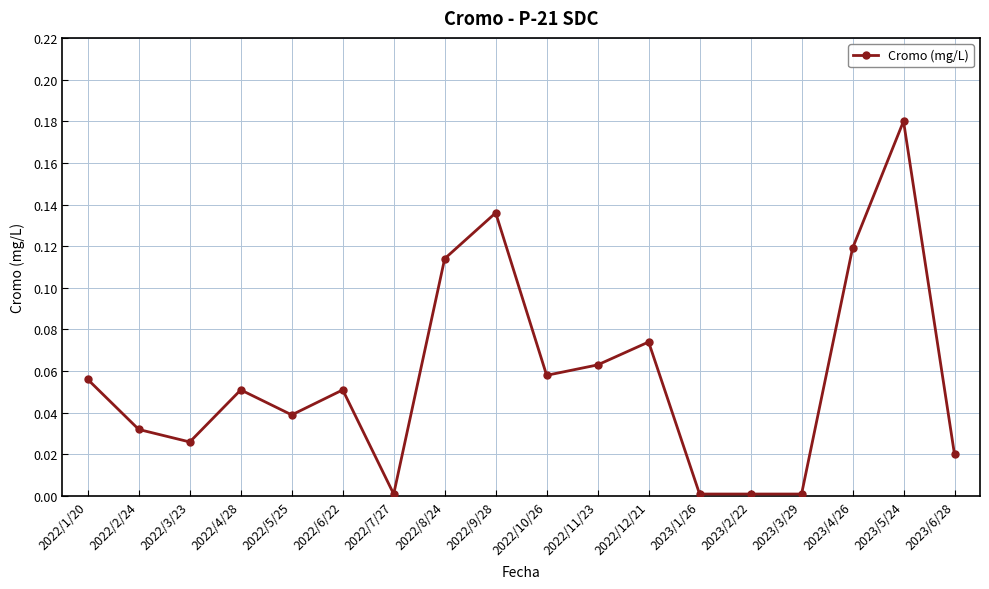

What is the sum of all values?

1.0